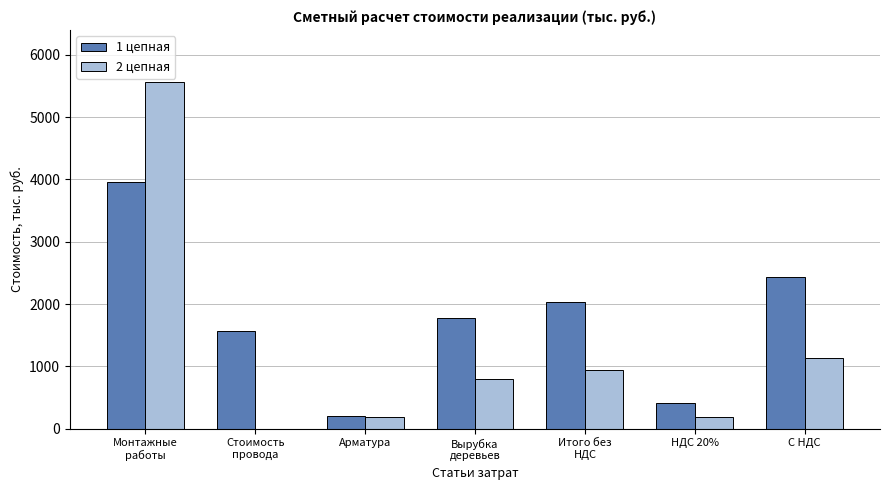

Which series changed the most between Монтажные
работы and Стоимость
провода?

2 цепная